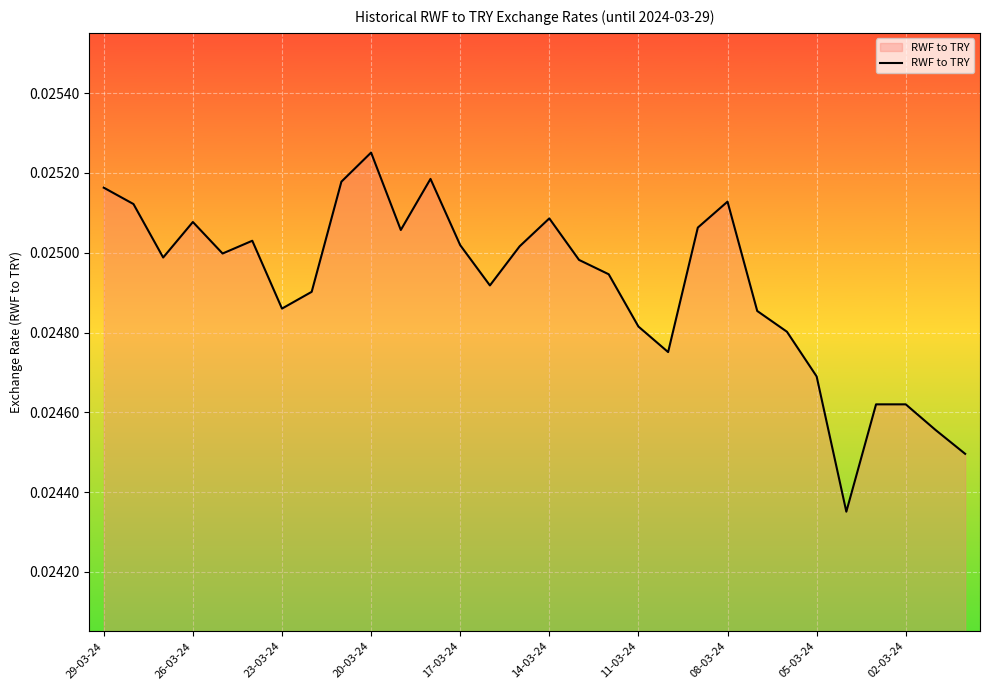

How many series are shown in this chart?

1